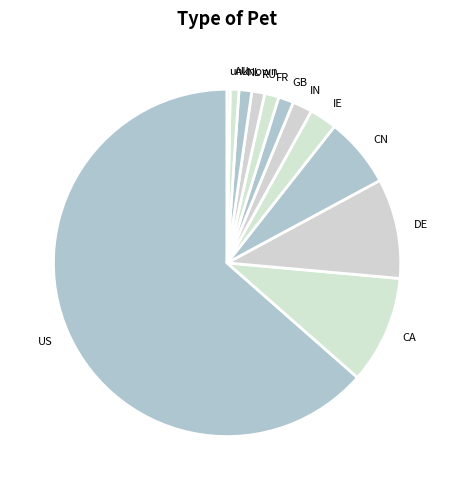

Which has a higher value, unknown or IN?

IN